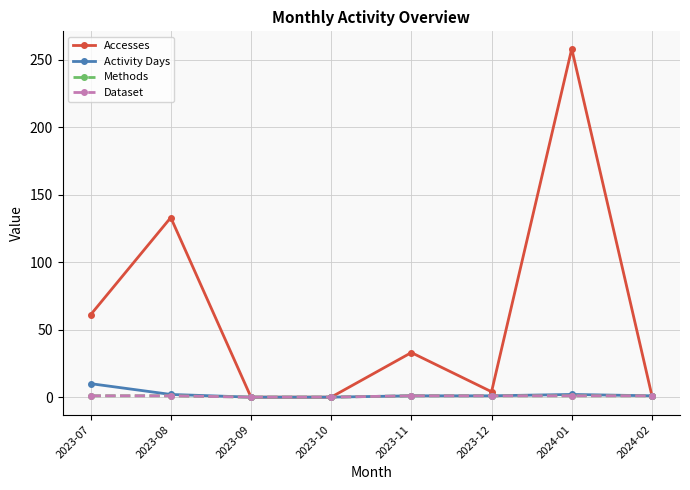

Is this an area chart (filled region under the line)?

No